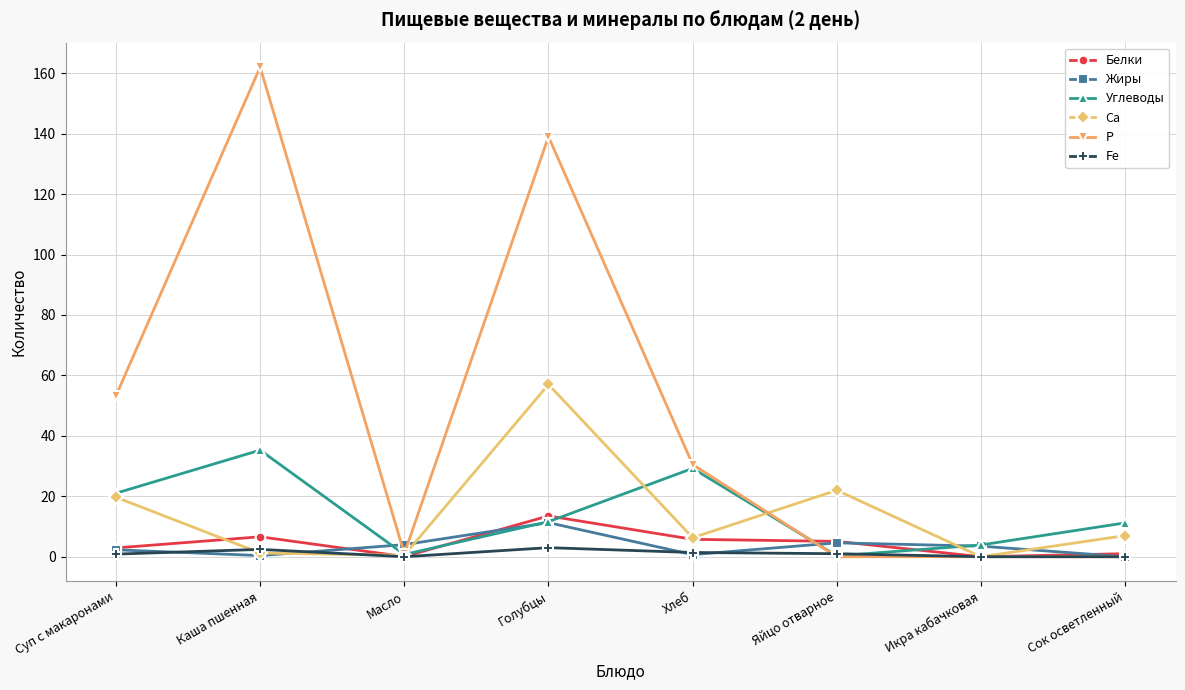

What is the label of the 6th point from the right?

Масло